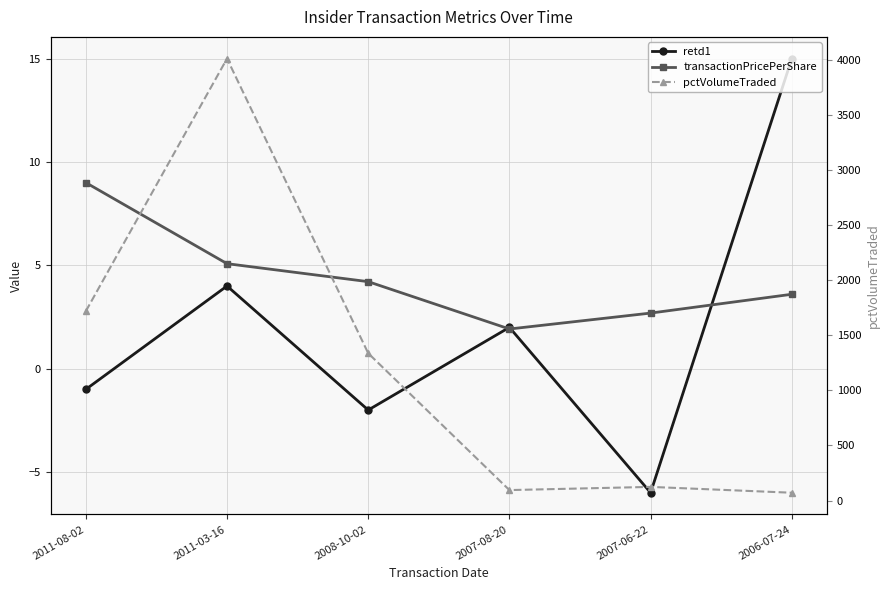

What is the difference between the maximum and second lowest values in the pctVolumeTraded series?

3917.0